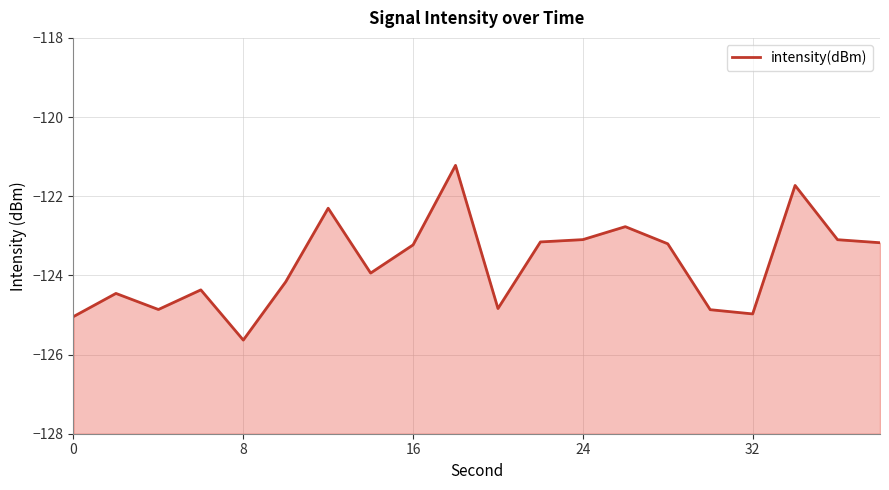

How many lines are shown in the chart?

1